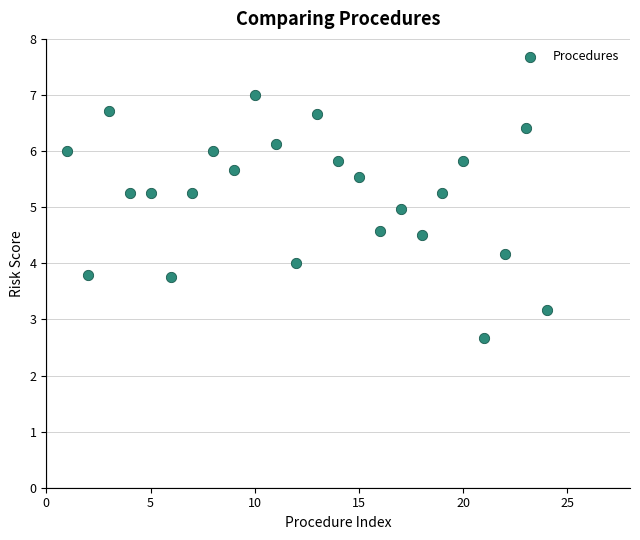

What is the range of Y values (max minus min)?

4.3